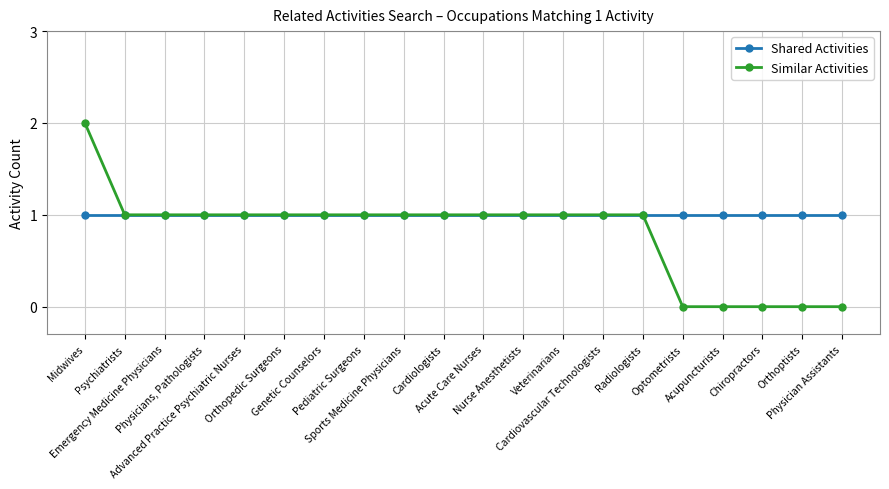

Is it true that Shared Activities equals 1 at Optometrists?

True